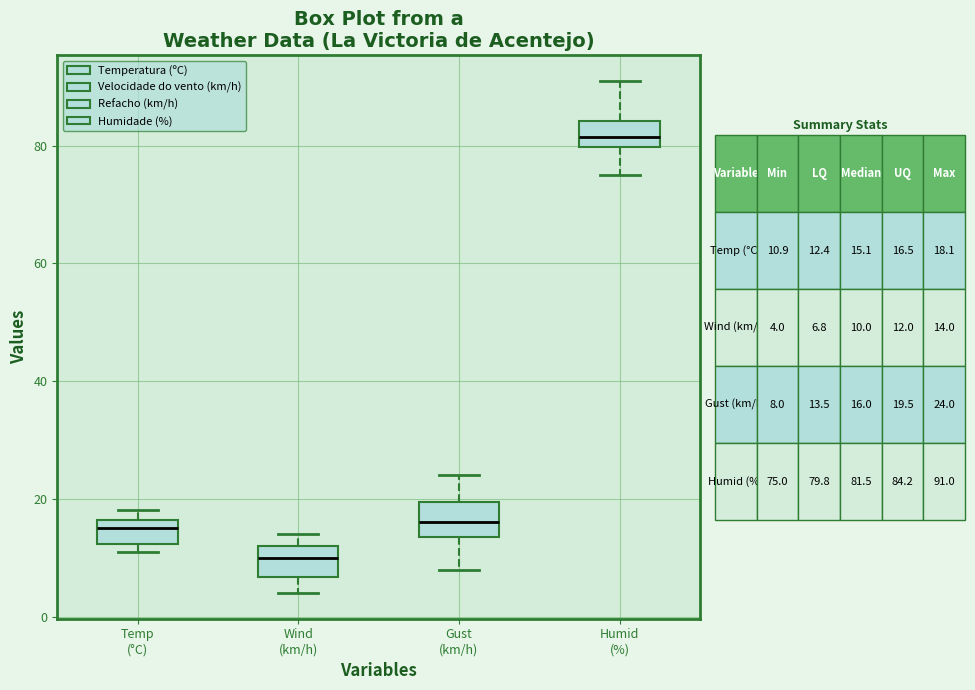

Reading left to right, transcribe this box plot: for each box, give where its median line is, the range the box spans, and where its two whiskers end, as read against the y-axis. The values are not printed on the chart, so give them approximately, as read against the axis.

Temp (°C): median 16 (just below the box's upper edge), box 12 to 16, whiskers 10 to 18
Wind (km/h): median 10, box 6 to 12, whiskers 4 to 14
Gust (km/h): median 16, box 14 to 20, whiskers 8 to 24
Humid (%): median 82, box 80 to 84, whiskers 76 to 92